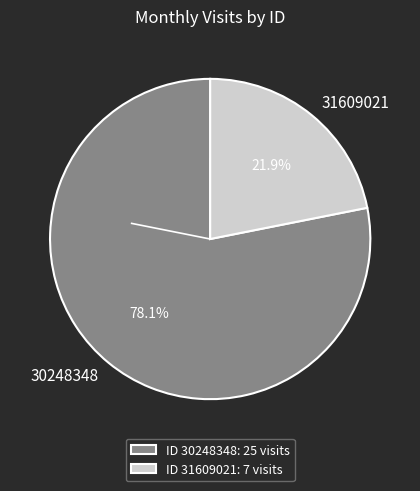

To the nearest percent, what percentage of the pie is 30248348?

78%